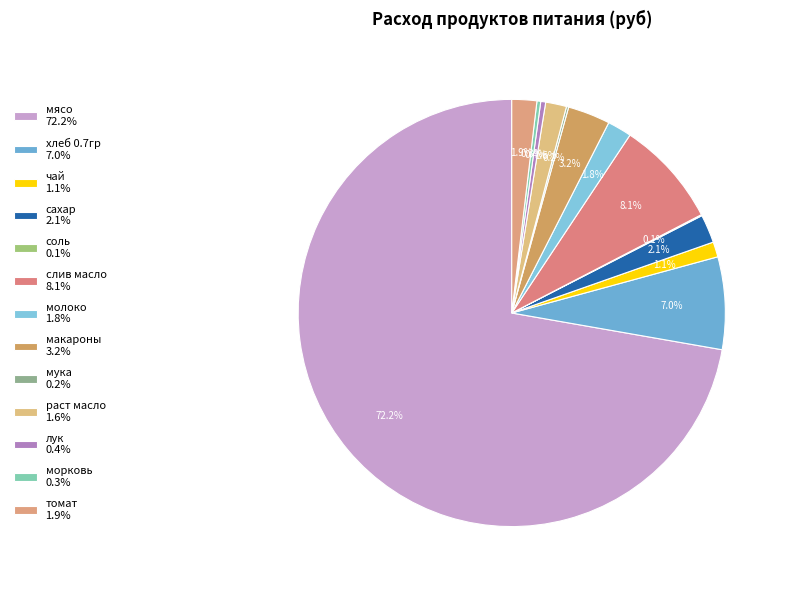

Rank the categories by value from lowest to highest.

соль, мука, морковь, лук, чай, раст масло, молоко, томат, сахар, макароны, хлеб 0.7гр, слив масло, мясо